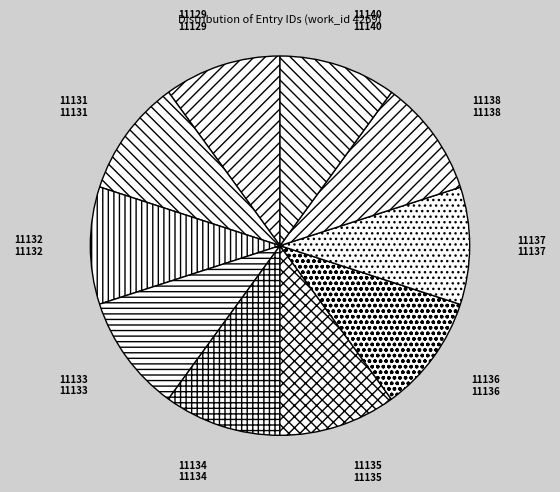

Count the number of slices in the pie.

10